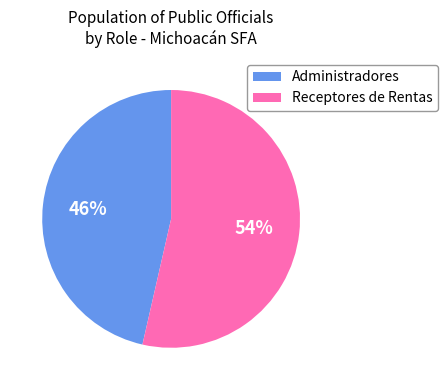

Is there a majority slice in this chart?

Yes